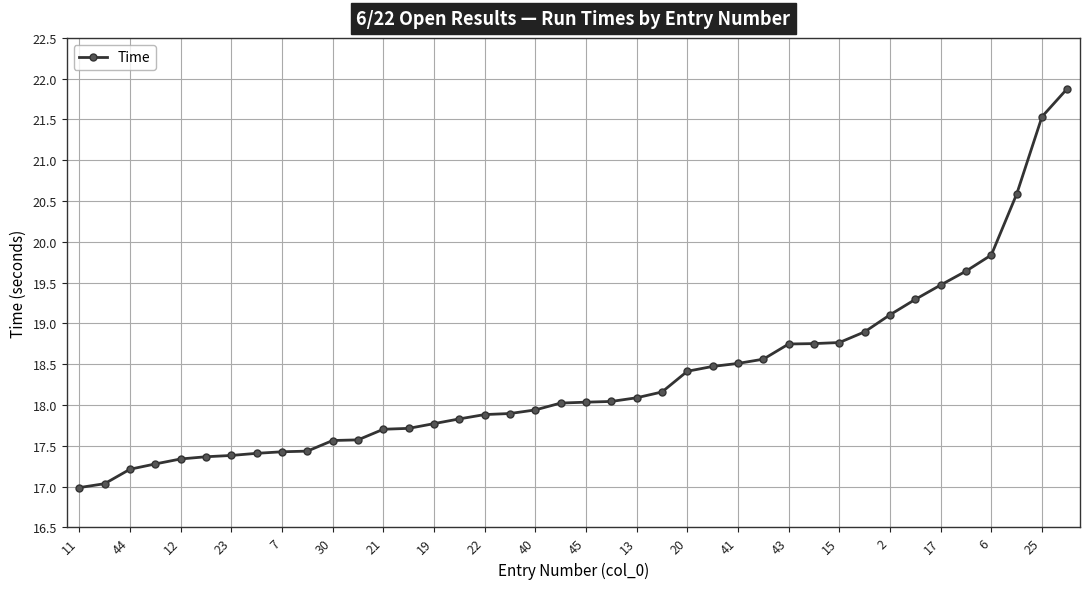

What is the value of the 27th point from the left?

18.5